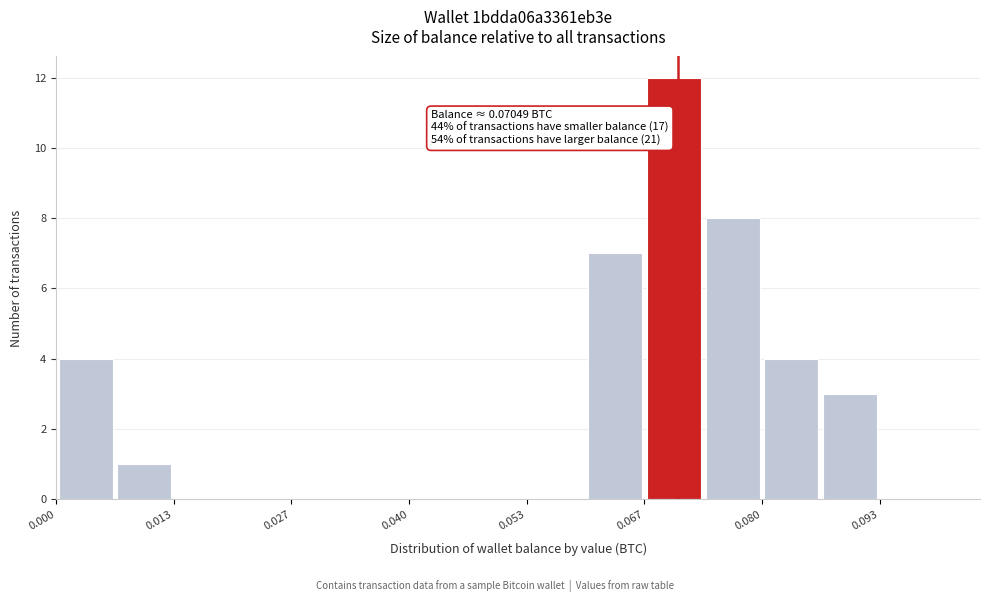

Around what value on the x-axis is the tallest bar? Give the approximate position of its centre, as read against the axis.

0.070